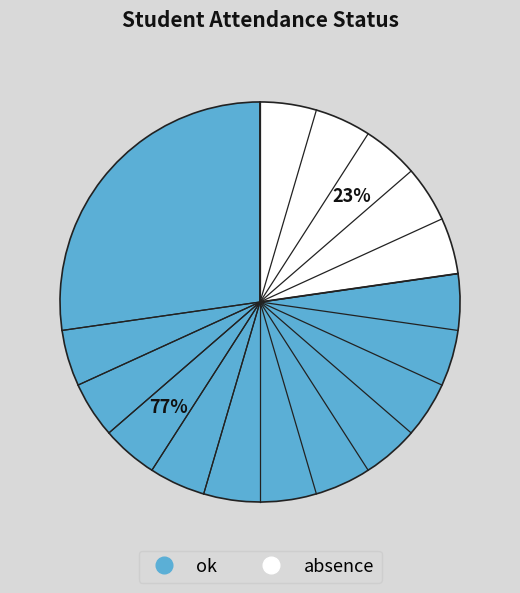

Is there a majority slice in this chart?

Yes